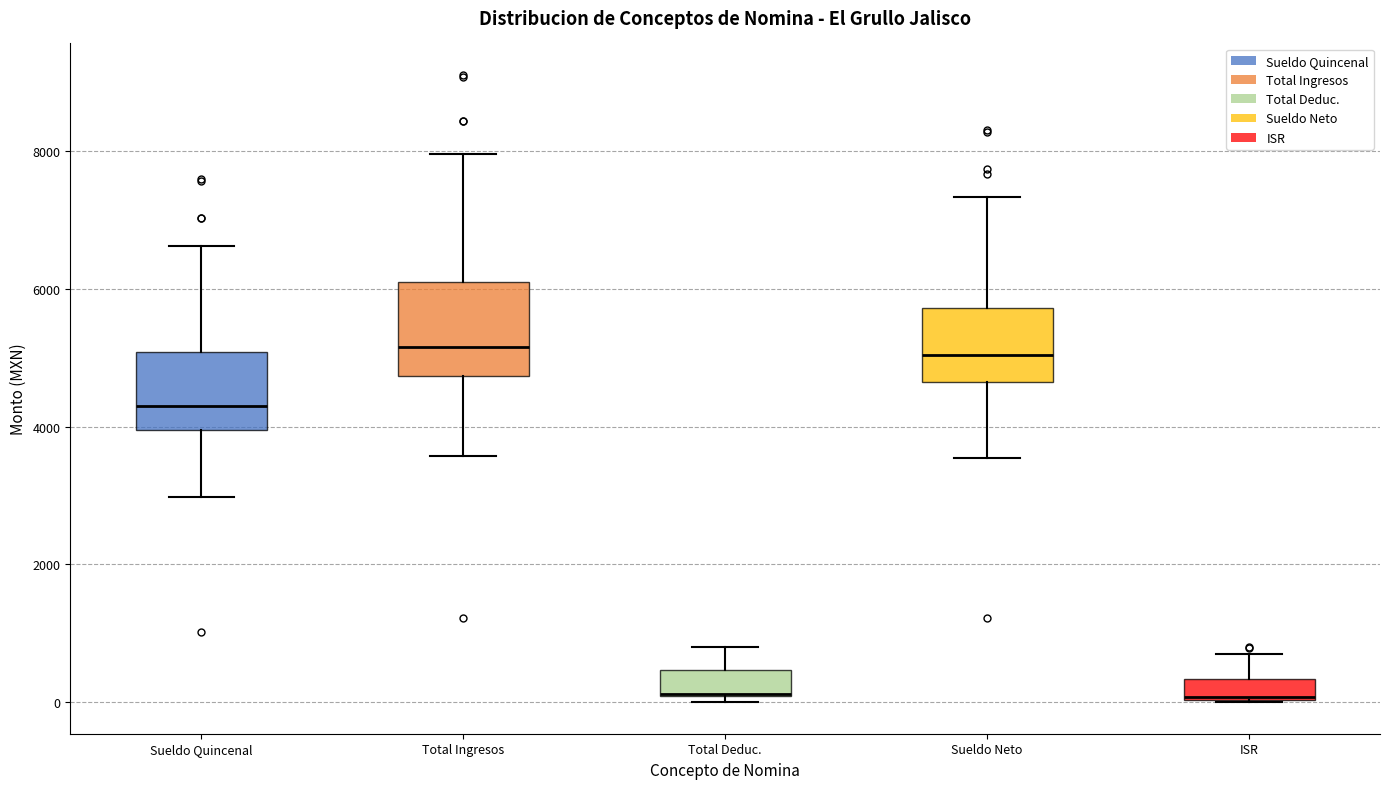

Where does the upper whisker of the box for Sueldo Neto end on the y-axis? The values are not printed on the chart, so give them approximately, as read against the axis.

7400